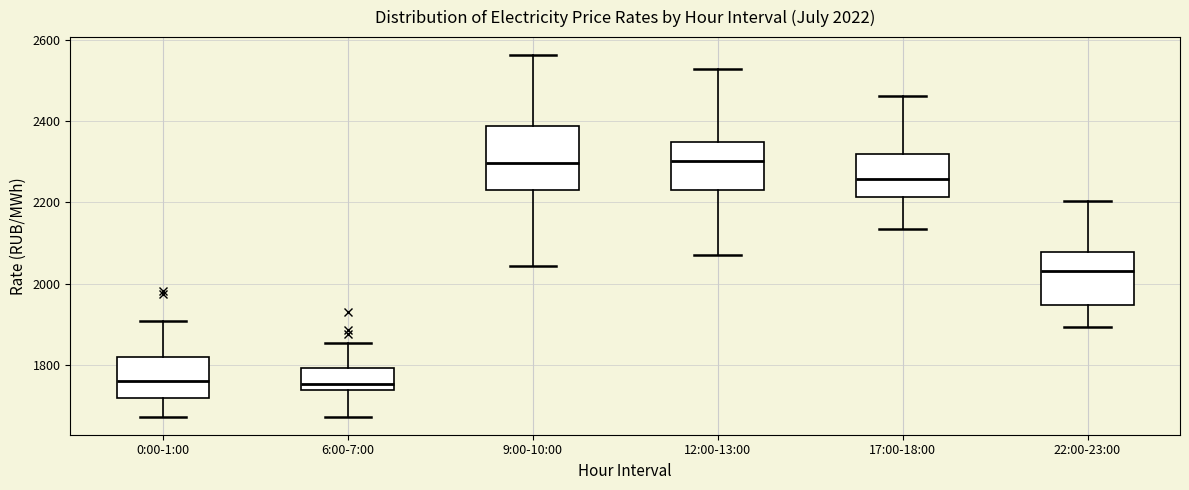

Comparing the boxes themselves (not the whiskers), which one is the tallest?

9:00-10:00